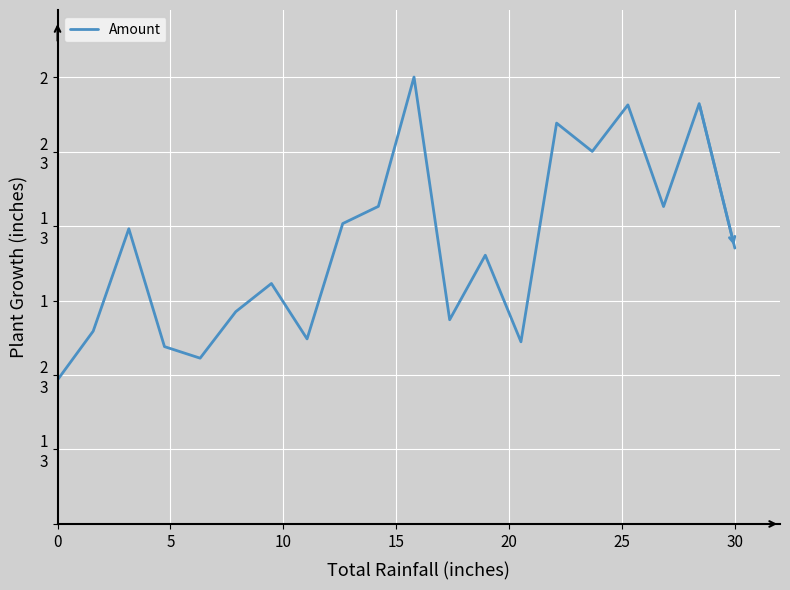

What is the average value?

1.2